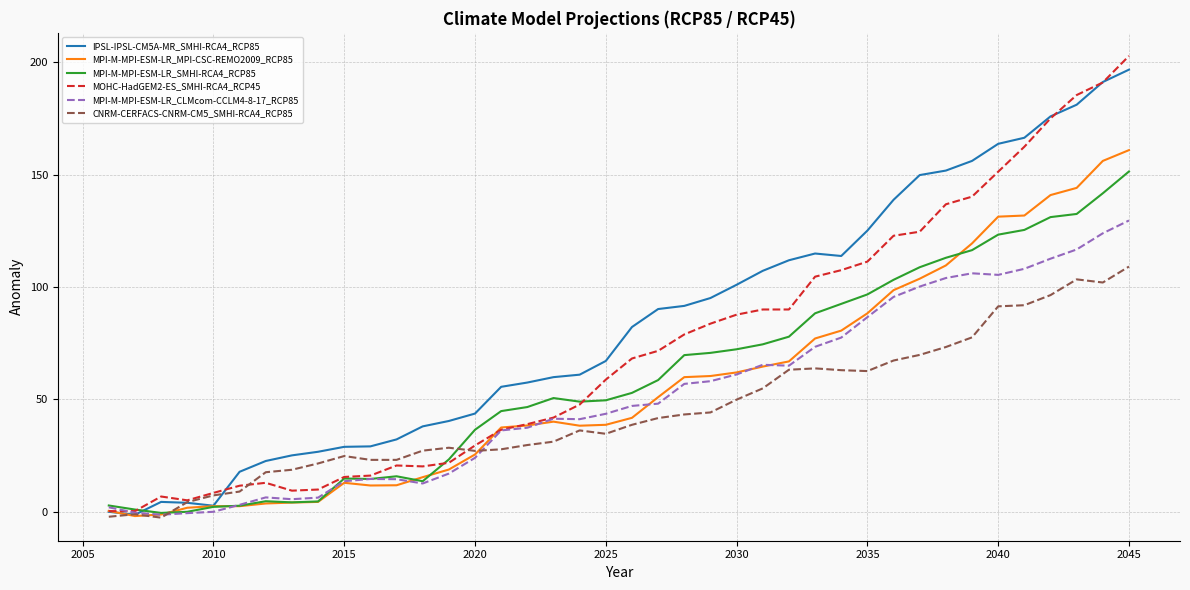

Which series has the largest range (max minus min)?

MOHC-HadGEM2-ES_SMHI-RCA4_RCP45